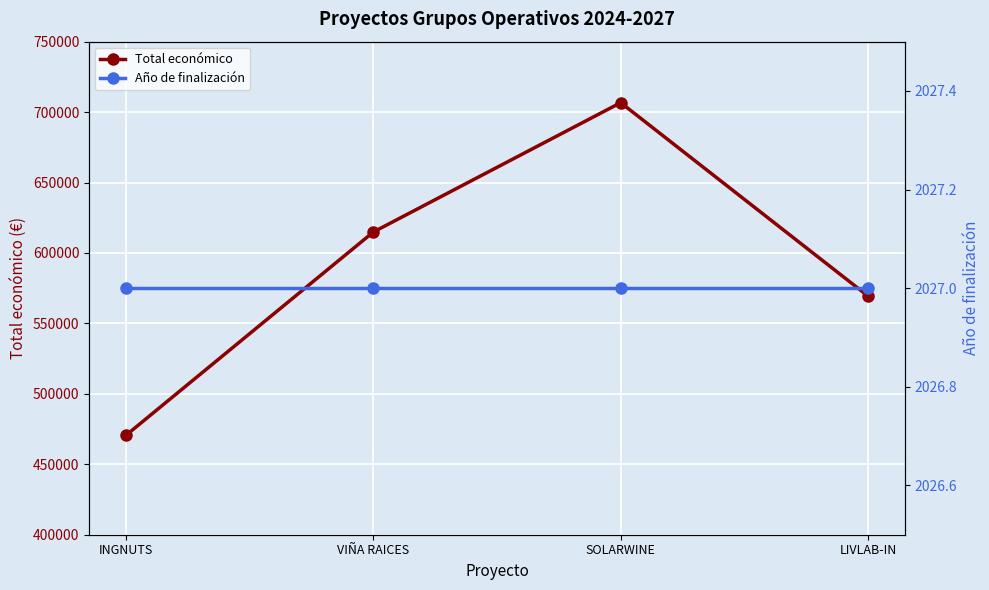

List the series in order of their peak value, lowest first.

Año de finalización, Total económico